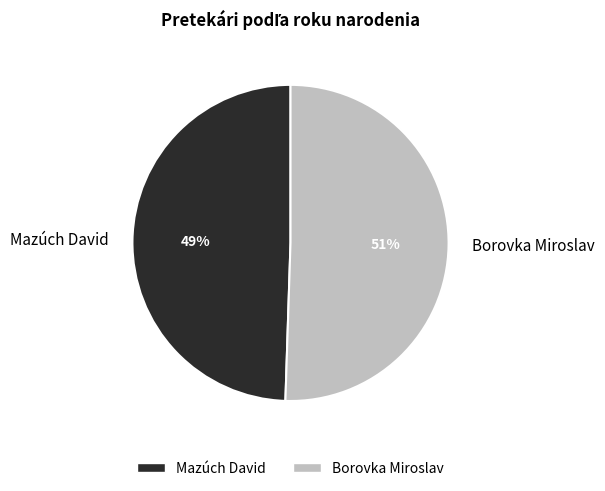

Which category has the smallest portion of the pie?

Mazúch David